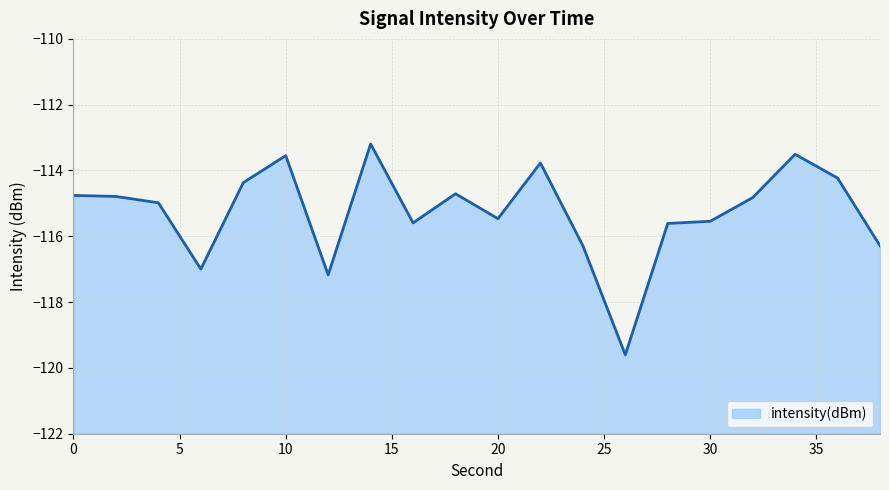

True or false: the data has more than 0 interior local peaks.

True